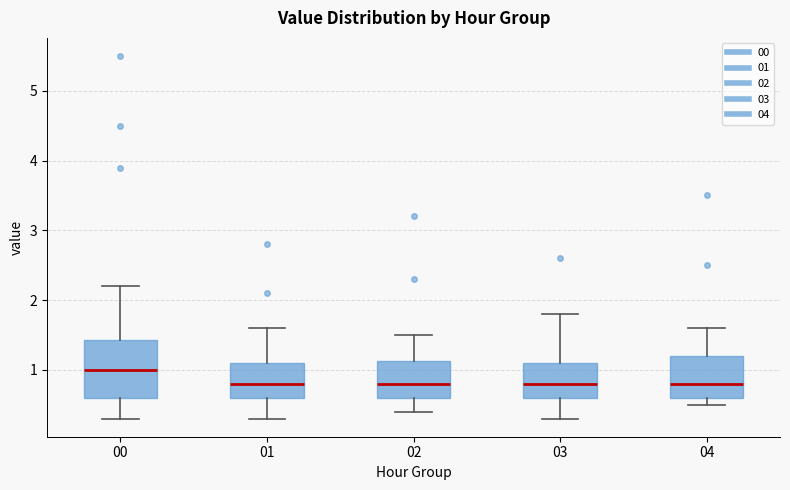

Reading left to right, transcribe this box plot: for each box, give where its median line is, the range the box spans, and where its two whiskers end, as read against the y-axis. The values are not printed on the chart, so give them approximately, as read against the axis.

00: median 1.0, box 0.6 to 1.4, whiskers 0.3 to 2.2
01: median 0.8, box 0.6 to 1.1, whiskers 0.3 to 1.6
02: median 0.8, box 0.6 to 1.1, whiskers 0.4 to 1.5
03: median 0.8, box 0.6 to 1.1, whiskers 0.3 to 1.8
04: median 0.8, box 0.6 to 1.2, whiskers 0.5 to 1.6